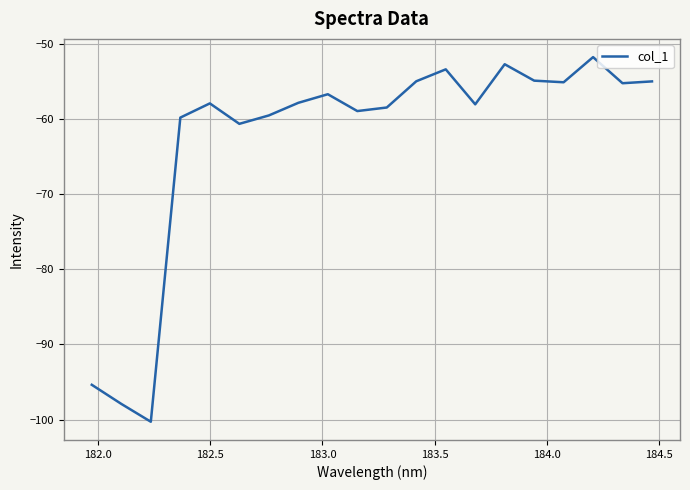

What is the maximum value shown in the chart?

-51.8